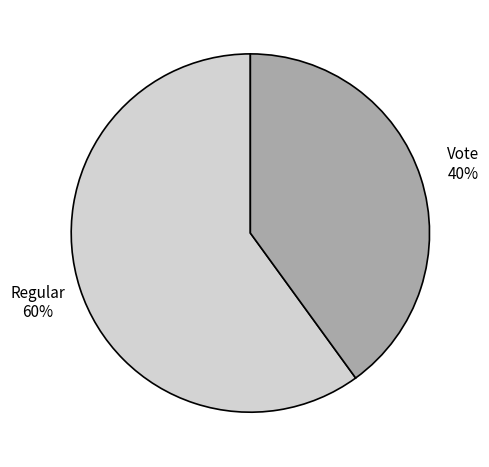

How many segments does this pie chart have?

2